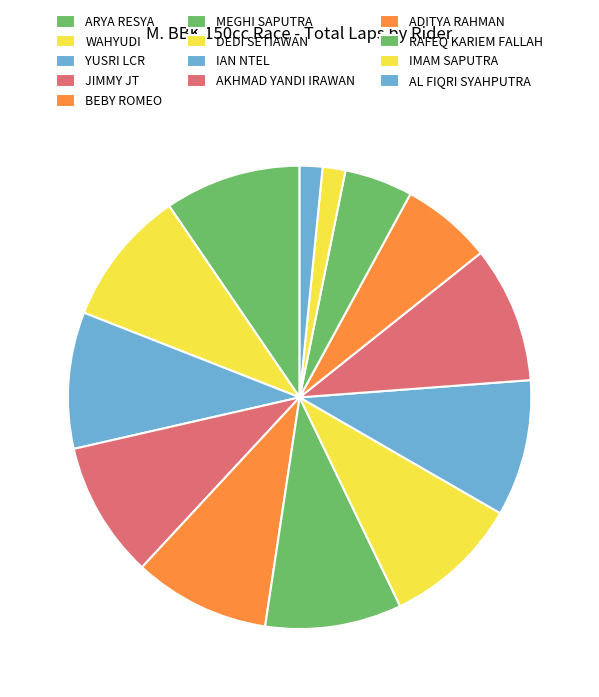

What percentage is the IMAM SAPUTRA slice, to the nearest percent?

2%